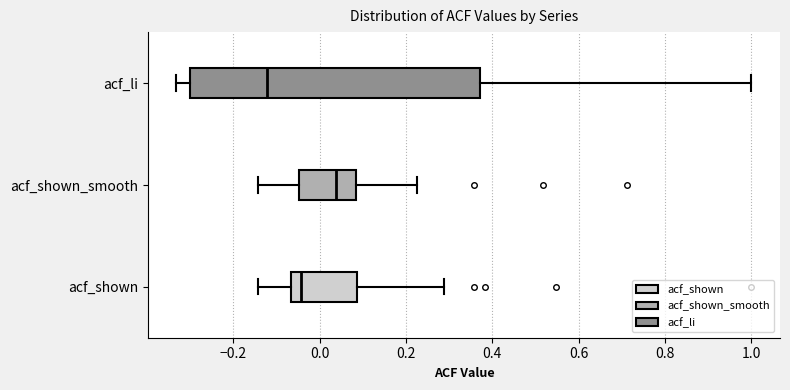

Reading bottom to top, read every box against the x-axis: the position of its median line, the range the box covers, and the ends of its whiskers. The values are not printed on the chart, so give them approximately, as read against the axis.

acf_shown: median -0.04, box -0.06 to 0.08, whiskers -0.14 to 0.28
acf_shown_smooth: median 0.04, box -0.04 to 0.08, whiskers -0.14 to 0.22
acf_li: median -0.12, box -0.30 to 0.38, whiskers -0.34 to 1.00